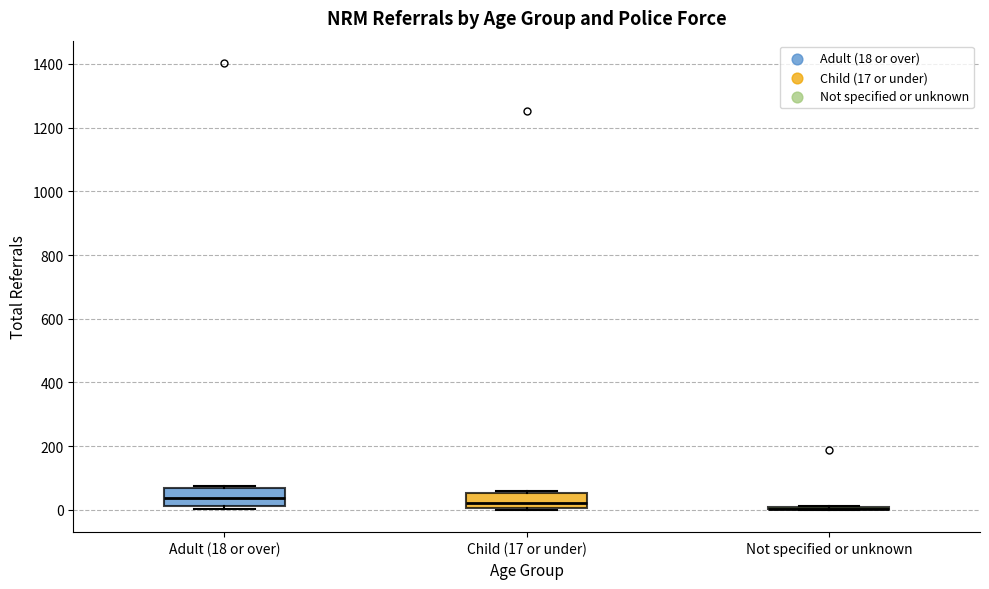

Reading left to right, read every box against the y-axis: the position of its median line, the range the box covers, and the ends of its whiskers. The values are not printed on the chart, so give them approximately, as read against the axis.

Adult (18 or over): median 40, box 20 to 60, whiskers 0 to 80
Child (17 or under): median 20, box 0 to 60, whiskers 0 (just below the box's lower edge) to 60 (just above the box's upper edge)
Not specified or unknown: box collapsed to a line at 0, whiskers 0 to 20